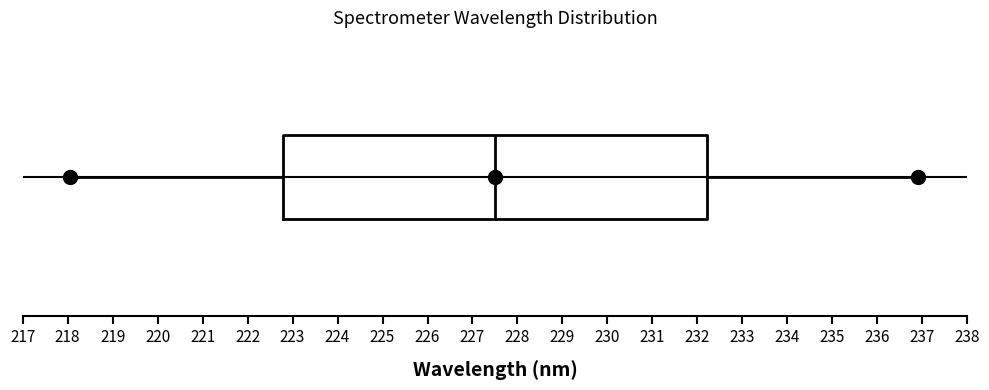

Transcribe this box plot: give where the median line is, the range the box spans, and where the two whiskers end, as read against the x-axis. The values are not printed on the chart, so give them approximately, as read against the axis.

median 227.5, box 222.8 to 232.2, whiskers 218.1 to 236.9